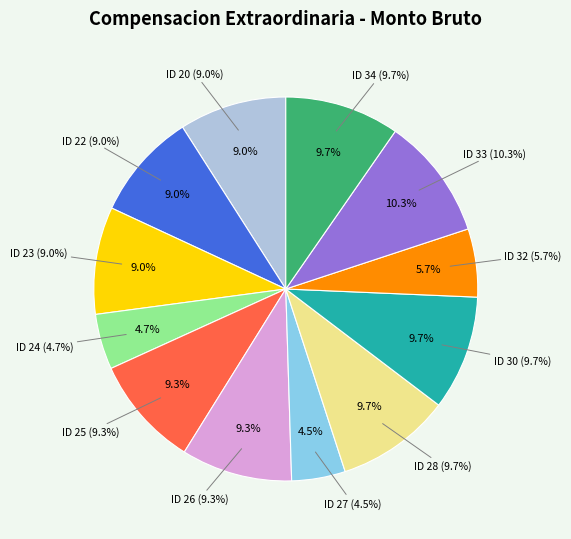

How many slices are in this pie chart?

12